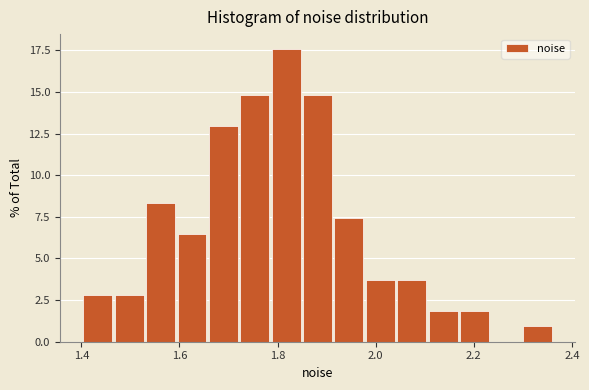

Around what value on the x-axis is the tallest bar? Give the approximate position of its centre, as read against the axis.

1.82